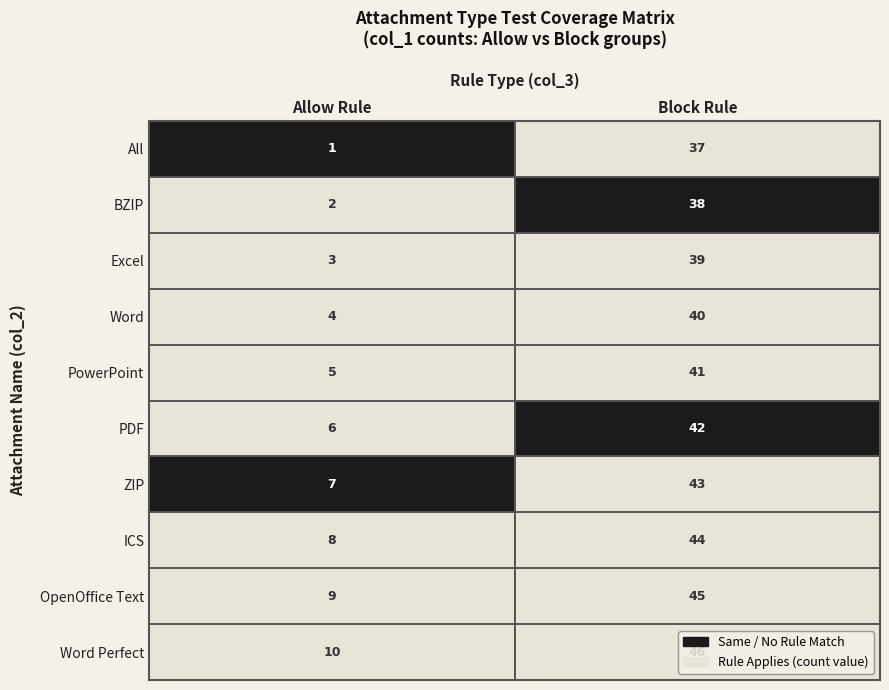

How many distinct data groups are displayed?

10